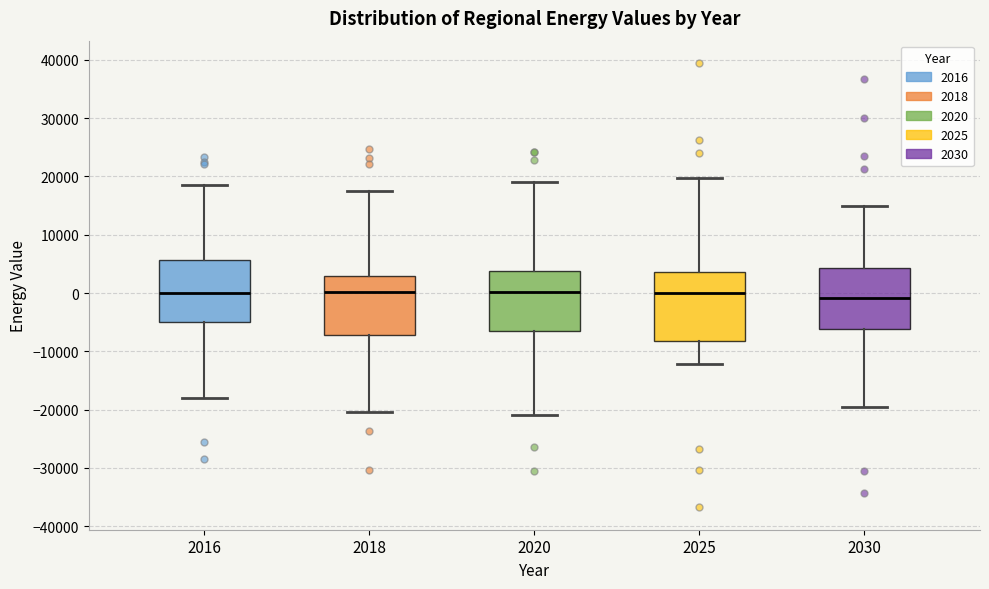

Reading left to right, transcribe this box plot: for each box, give where its median line is, the range the box spans, and where its two whiskers end, as read against the y-axis. The values are not printed on the chart, so give them approximately, as read against the axis.

2016: median 0, box -5000 to 6000, whiskers -18000 to 18000
2018: median 0, box -7000 to 3000, whiskers -20000 to 18000
2020: median 0, box -7000 to 4000, whiskers -21000 to 19000
2025: median 0, box -8000 to 4000, whiskers -12000 to 20000
2030: median -1000, box -6000 to 4000, whiskers -20000 to 15000